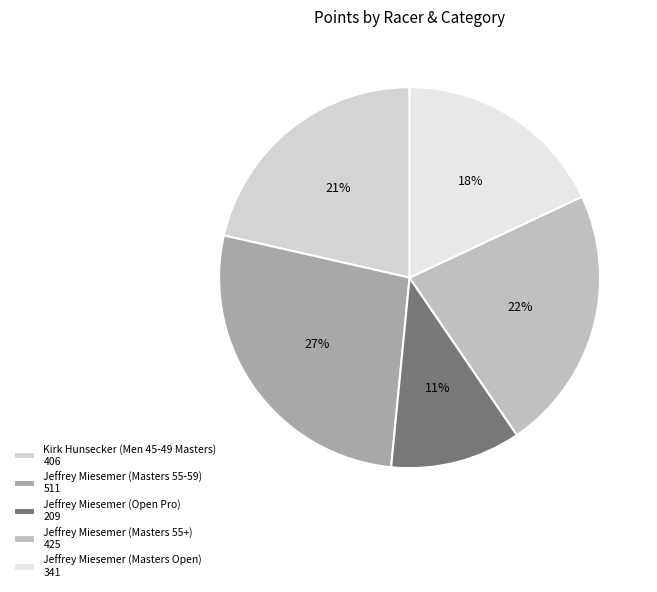

To the nearest percent, what percentage of the pie is Jeffrey Miesemer (Masters 55-59)?

27%